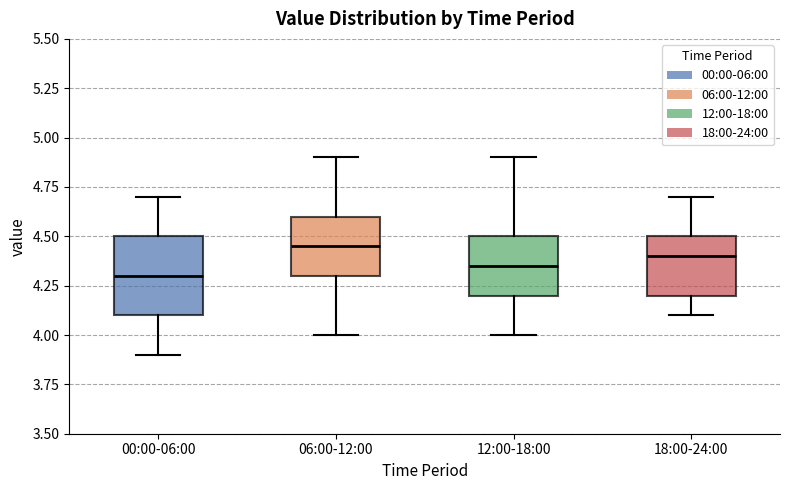

Reading left to right, read every box against the y-axis: the position of its median line, the range the box covers, and the ends of its whiskers. The values are not printed on the chart, so give them approximately, as read against the axis.

00:00-06:00: median 4.30, box 4.10 to 4.50, whiskers 3.90 to 4.70
06:00-12:00: median 4.45, box 4.30 to 4.60, whiskers 4.00 to 4.90
12:00-18:00: median 4.35, box 4.20 to 4.50, whiskers 4.00 to 4.90
18:00-24:00: median 4.40, box 4.20 to 4.50, whiskers 4.10 to 4.70